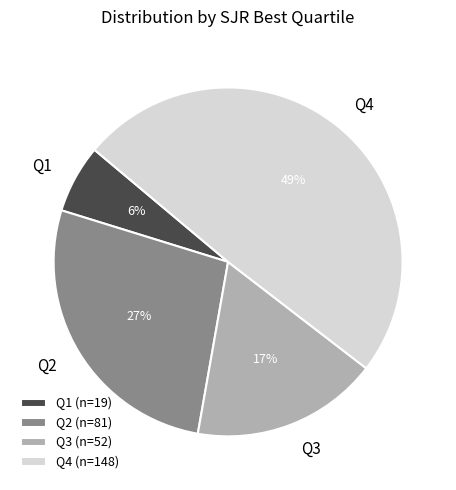

Is the sum of Q1 and Q4 greater than half?

Yes